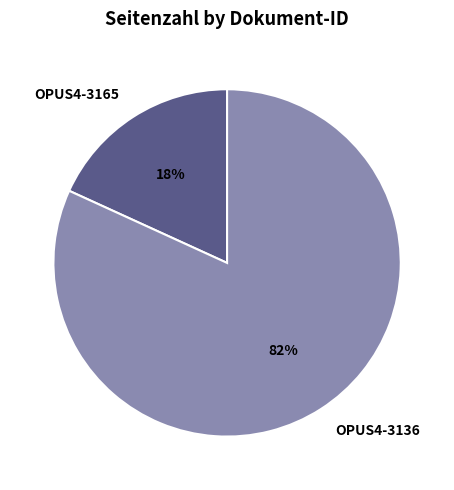

Do OPUS4-3165 and OPUS4-3136 together represent more than half of the pie?

Yes